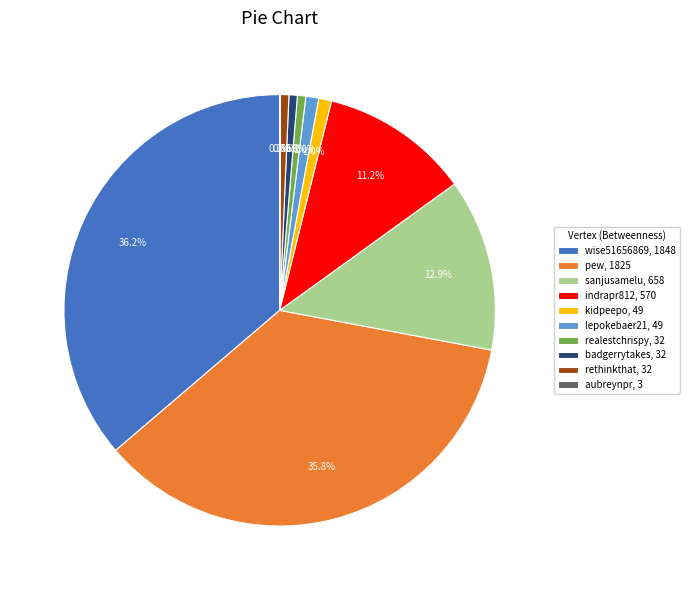

To the nearest percent, what percentage of the pie is kidpeepo?

1%